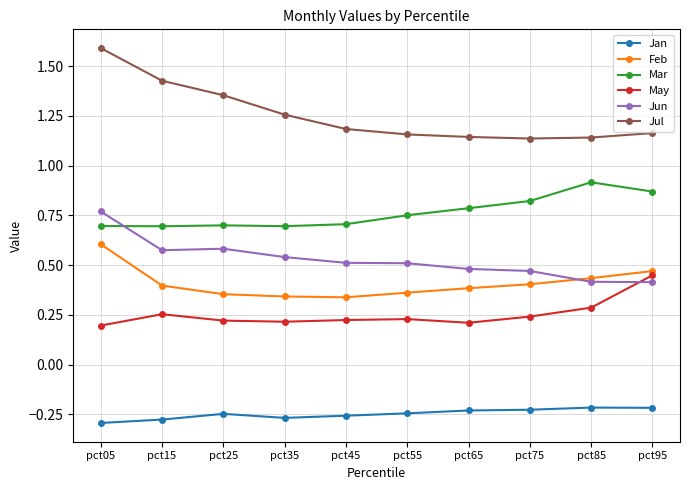

What are all the series names shown in the legend?

Jan, Feb, Mar, May, Jun, Jul